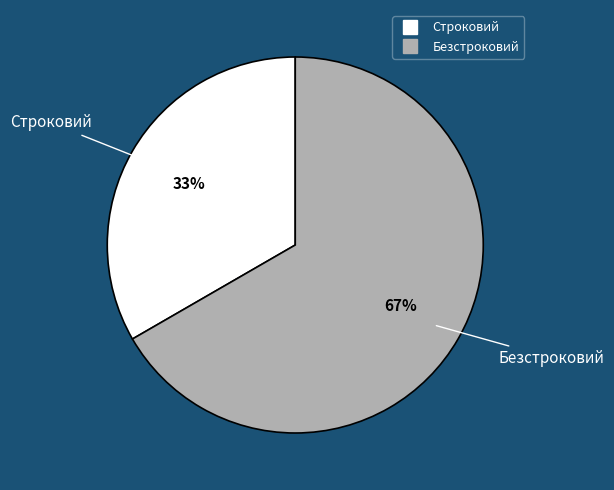

How many slices are in this pie chart?

2